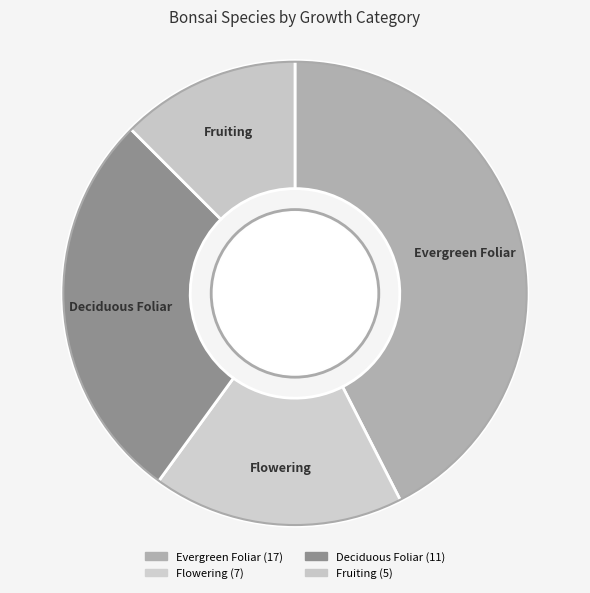

What is the change in value from Deciduous Foliar to Fruiting?

-6